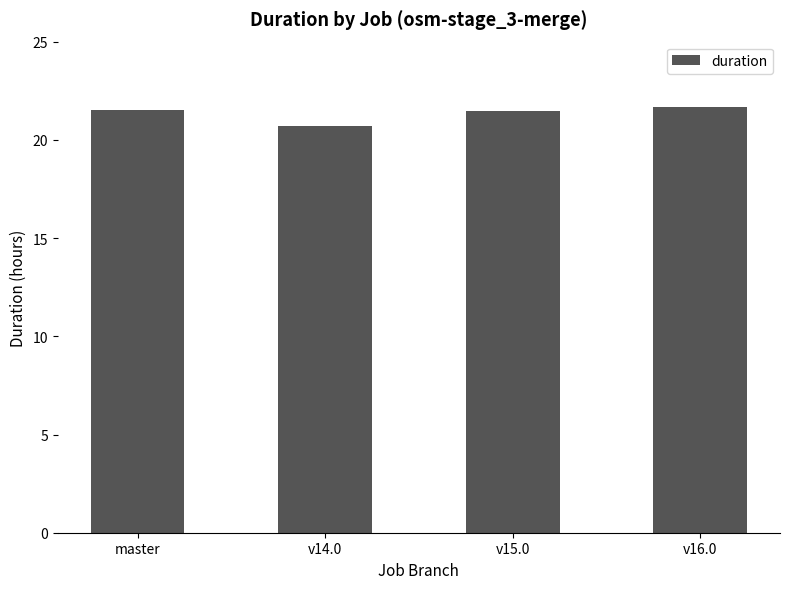

How many values are between 21 and 22?

3